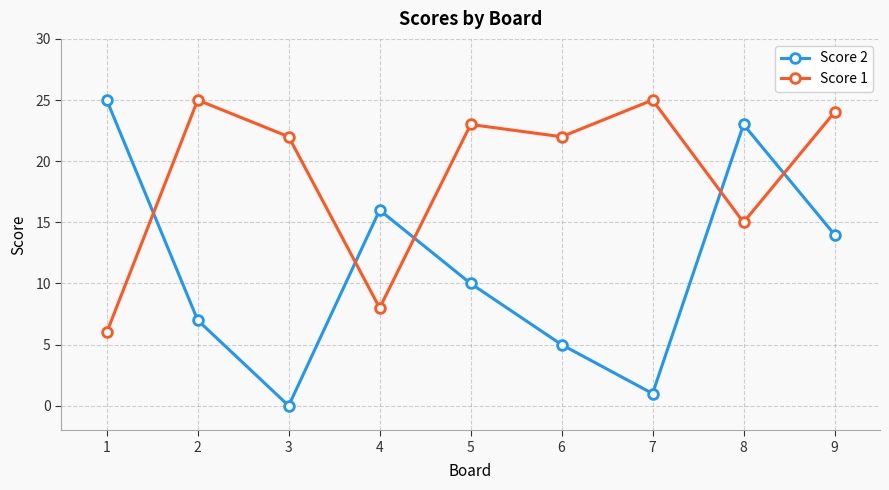

What is the highest value of the Score 1 series?

25